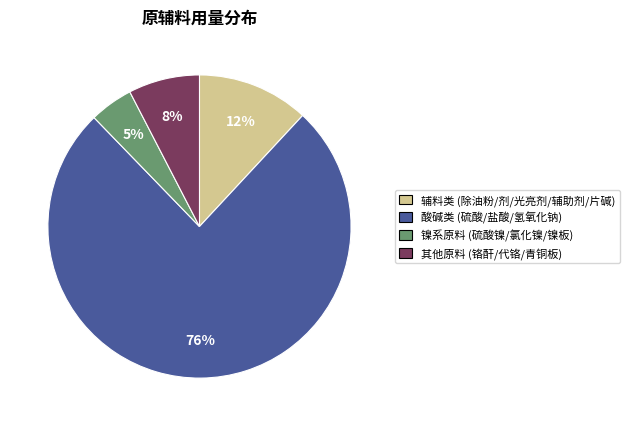

Rank the categories by value from lowest to highest.

镍系原料 (硫酸镍/氯化镍/镍板), 其他原料 (铬酐/代铬/青铜板), 辅料类 (除油粉/剂/光亮剂/辅助剂/片碱), 酸碱类 (硫酸/盐酸/氢氧化钠)